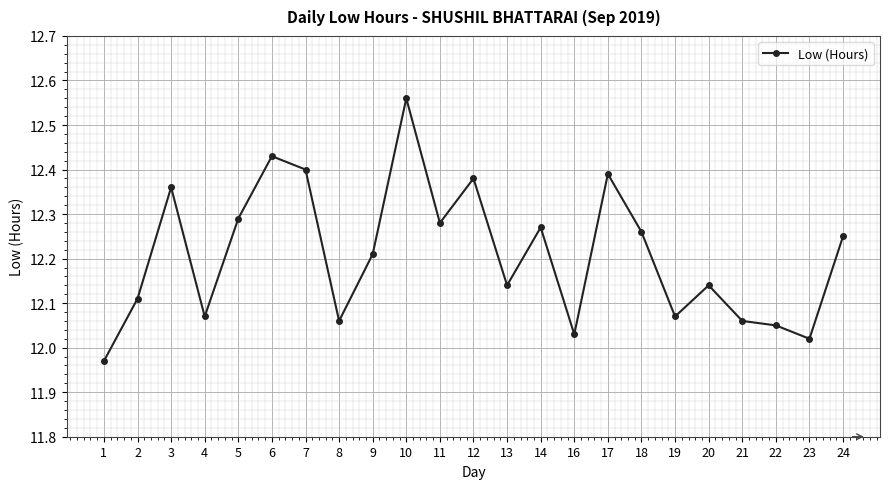

How many interior local valleys (lower than both neighbors) does the data have?

7